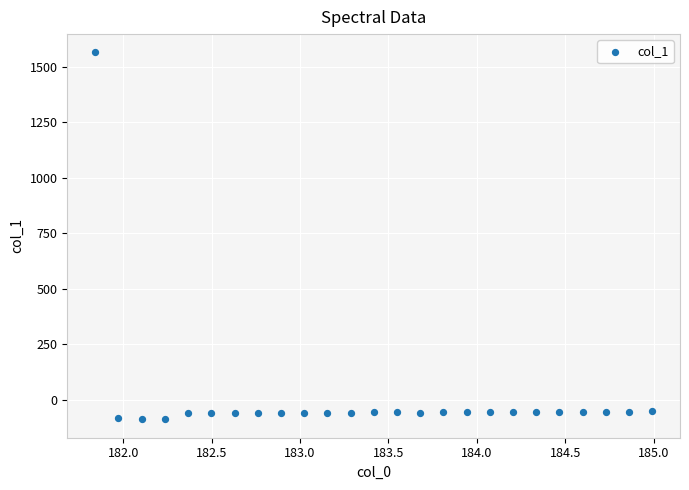

What is the range of Y values (max minus min)?

1652.9